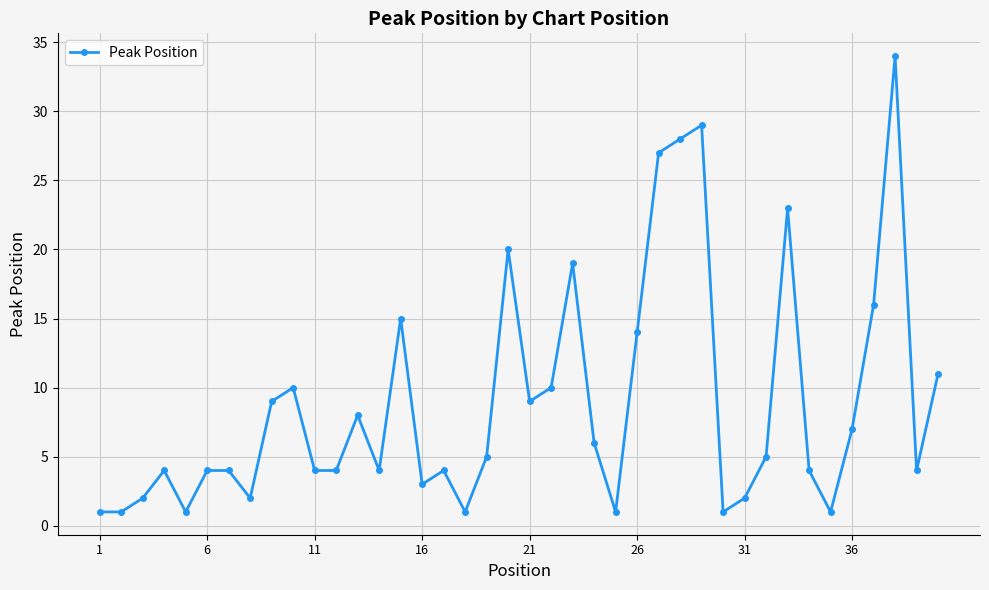

True or false: there are more than 2 points higher than both neighbors.

True